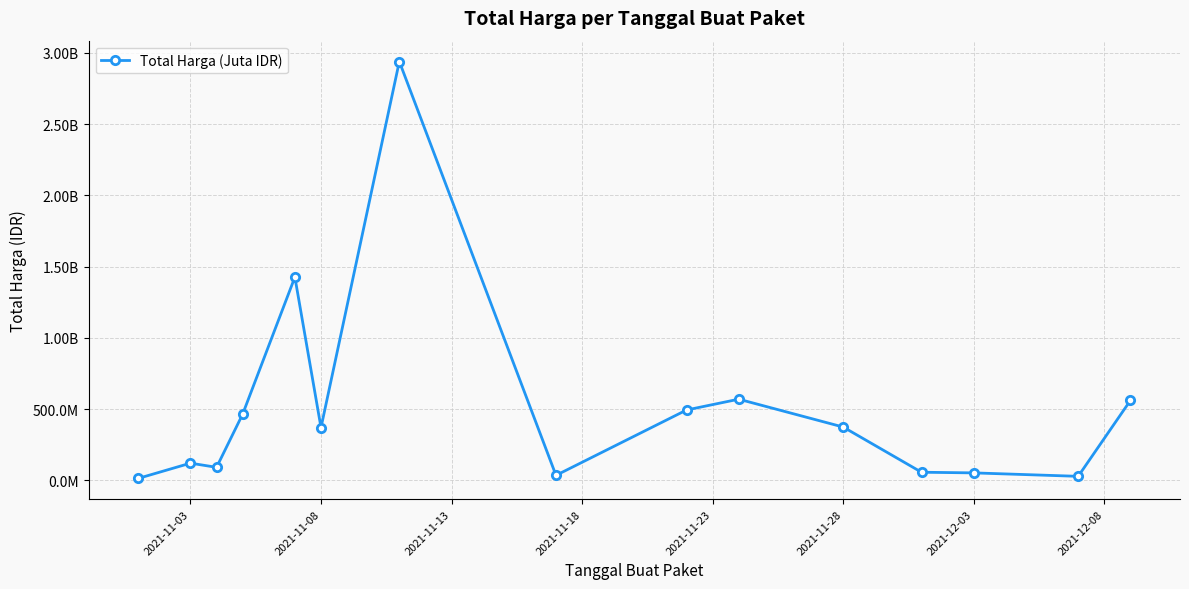

Reading right to left, transcribe all the data shown in this chart.

559971000	27412000	51601000	56152800	373404000	568934900	493000000	34292000	2939563240	369536000	1425867900	464002100	90672075	119841270	12787500